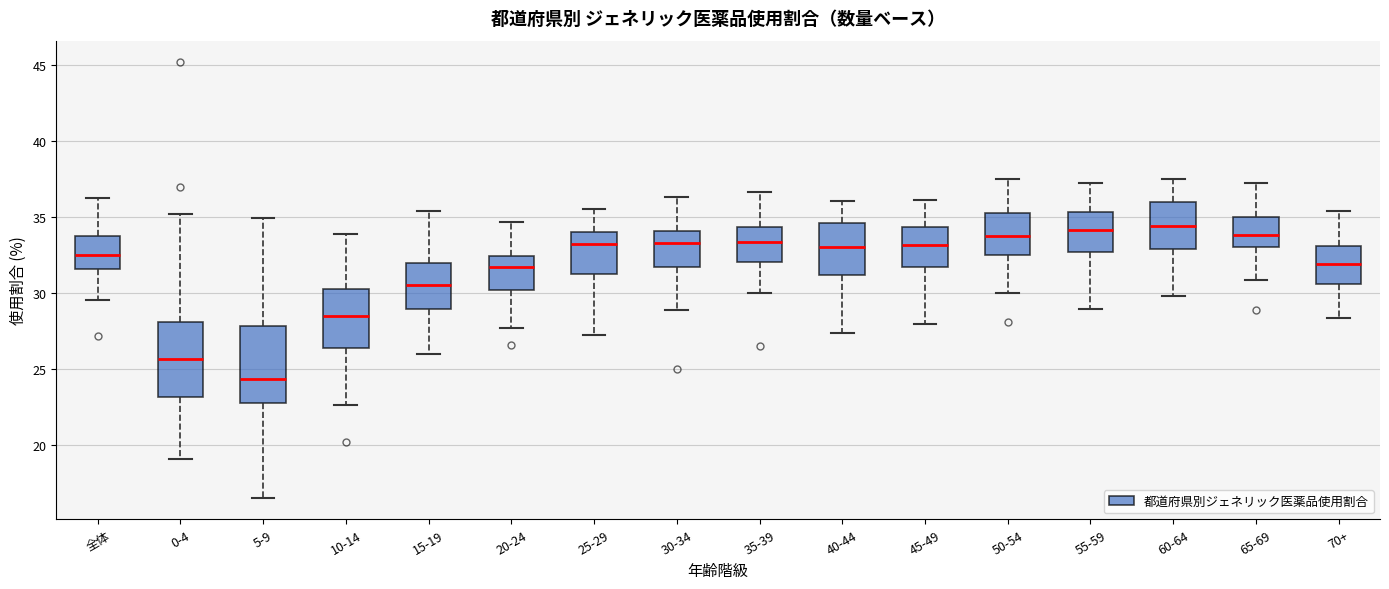

Where does the lower whisker of the box for 15-19 end on the y-axis? The values are not printed on the chart, so give them approximately, as read against the axis.

26.0